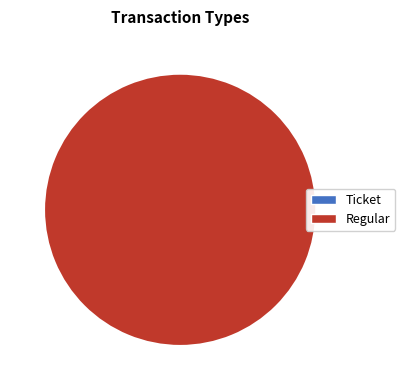

Does any single category account for the majority?

Yes